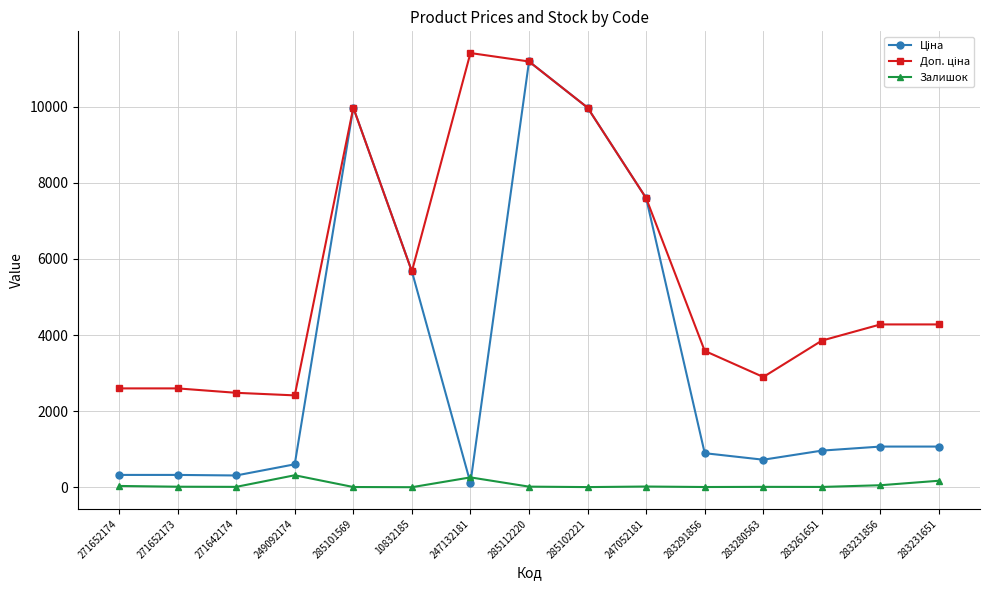

At which category is the sum across all series the highest?

285112220